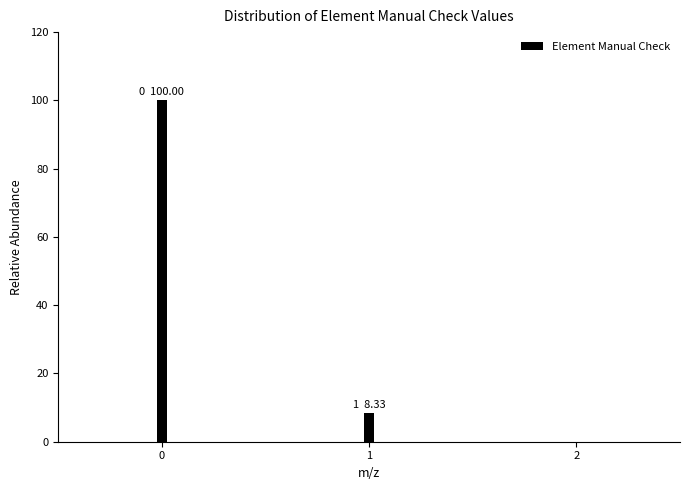

Reading left to right, extract all data points from this chart.

0=100.0	1=8.3